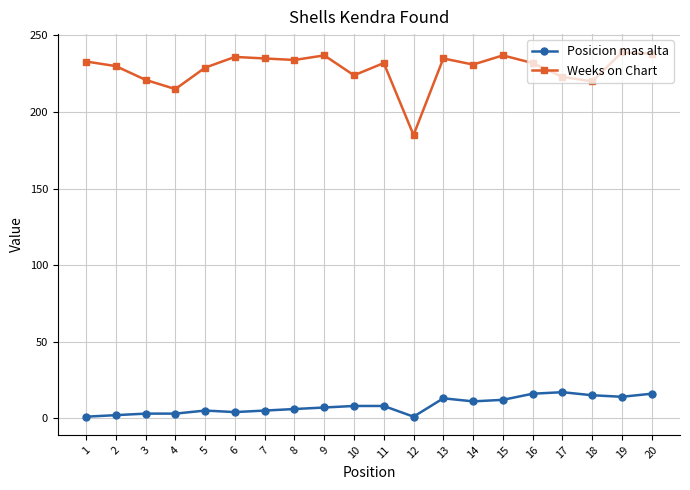

What is the average value of the Weeks on Chart series?

228